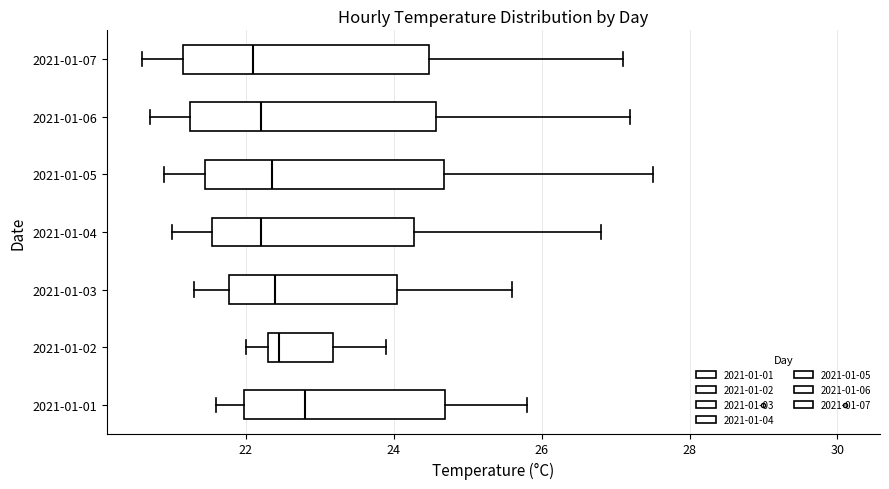

Where is the left edge of the box for 2021-01-02 on the x-axis? The values are not printed on the chart, so give them approximately, as read against the axis.

22.4